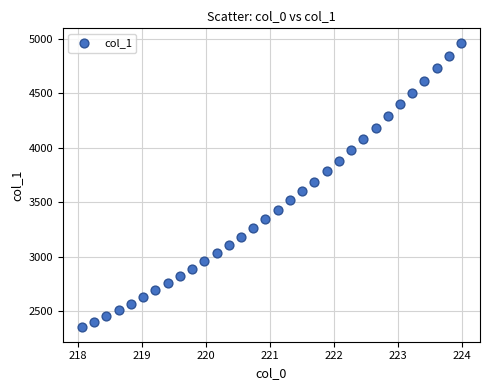

What is the range of X values (max minus min)?

5.9